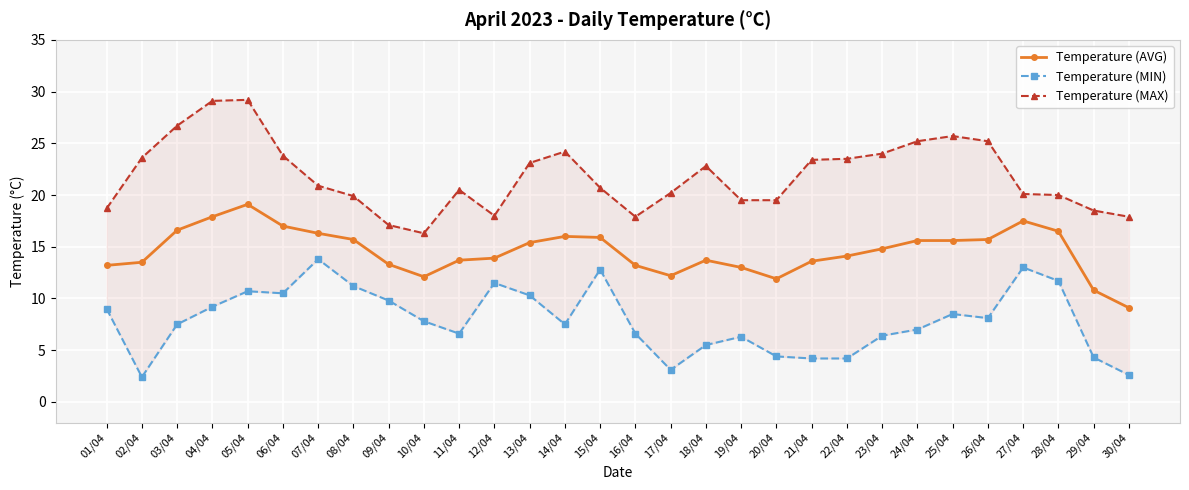

How many lines are shown in the chart?

3